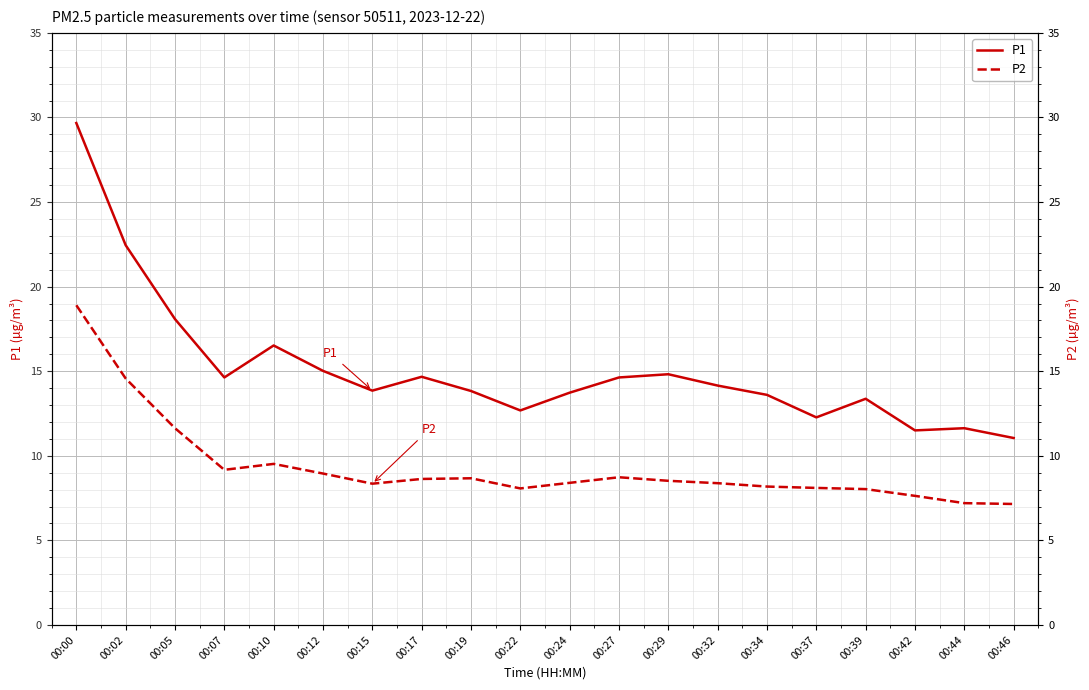

Where is P1 nearest to the value 20?

00:05